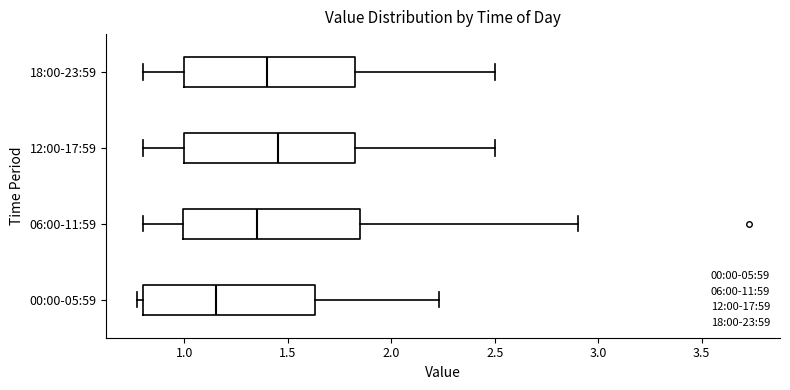

Where does the median line of the box for 00:00-05:59 sit on the x-axis? The values are not printed on the chart, so give them approximately, as read against the axis.

1.15